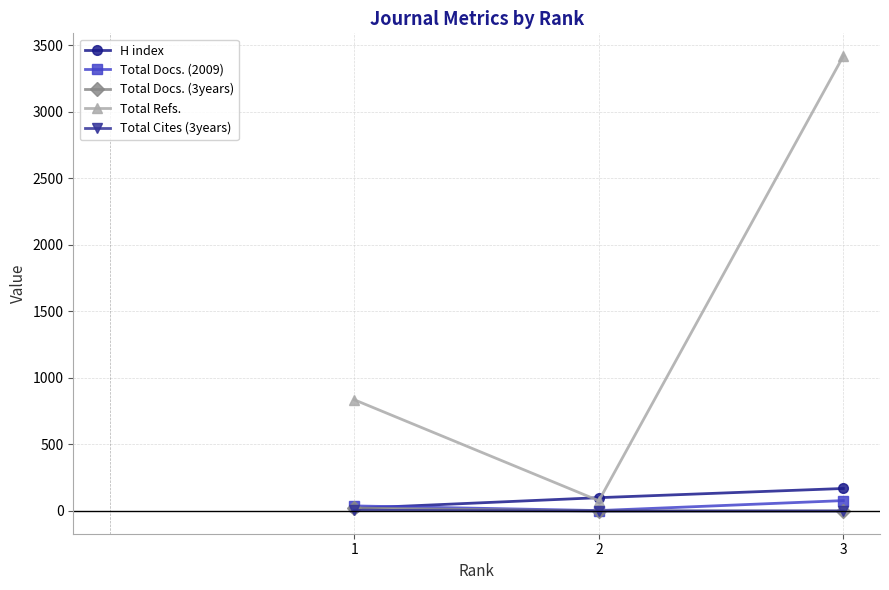

What is the highest value of the H index series?

169